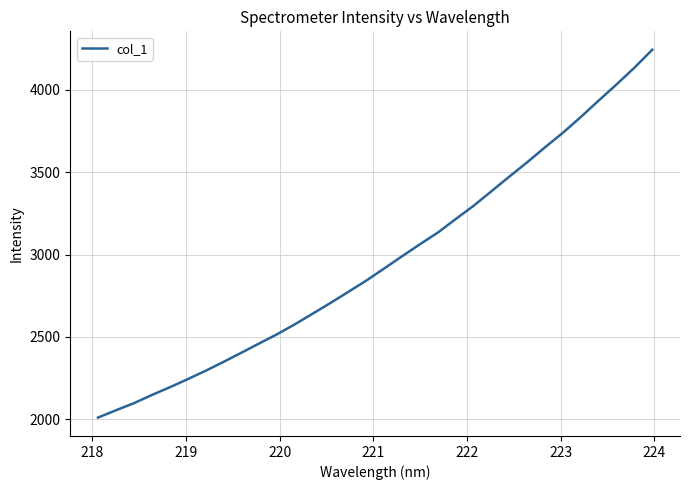

What is the greatest value displayed?

4244.1